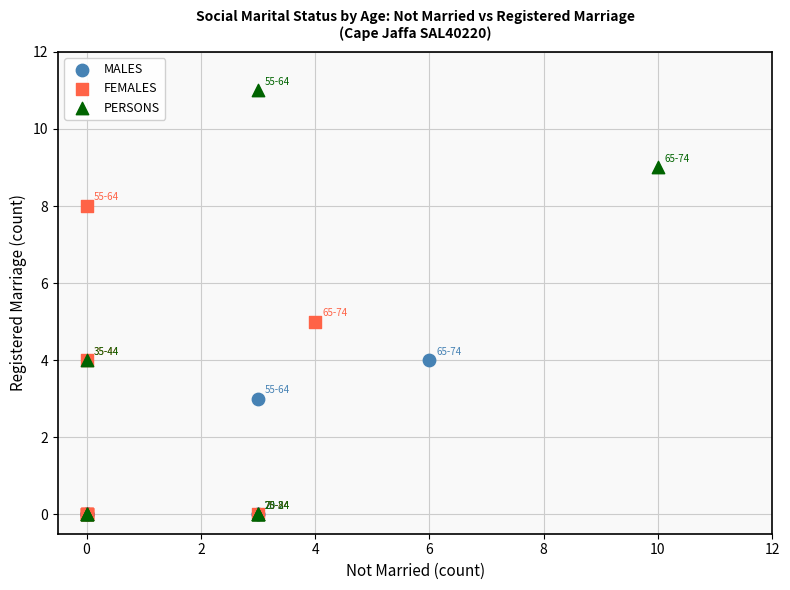

Which series contains the highest Y value?

PERSONS